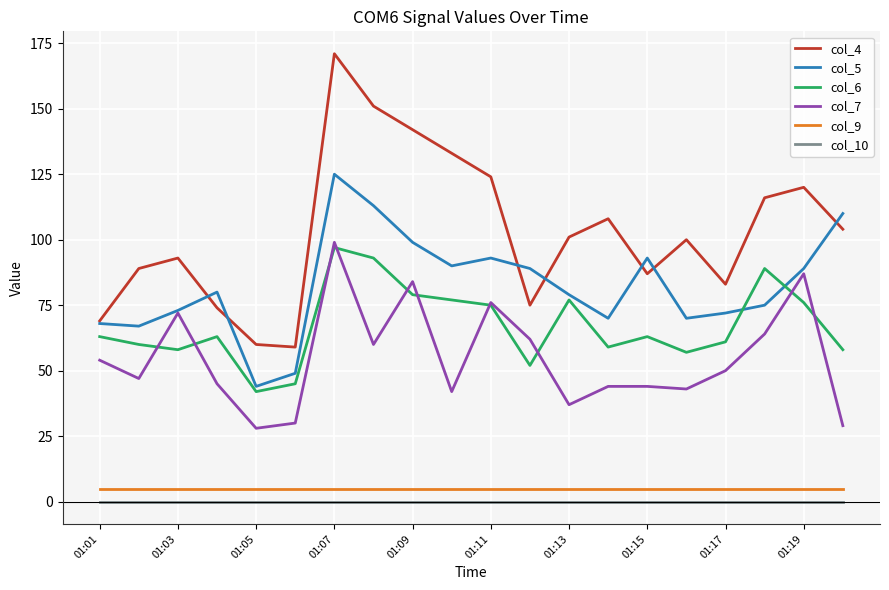

Which series has the largest range (max minus min)?

col_4